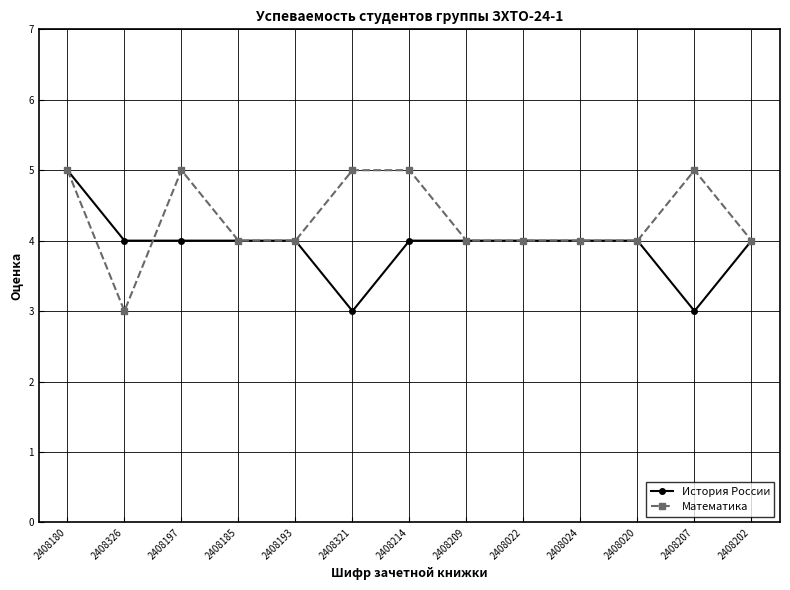

What is the average value of the История России series?

4